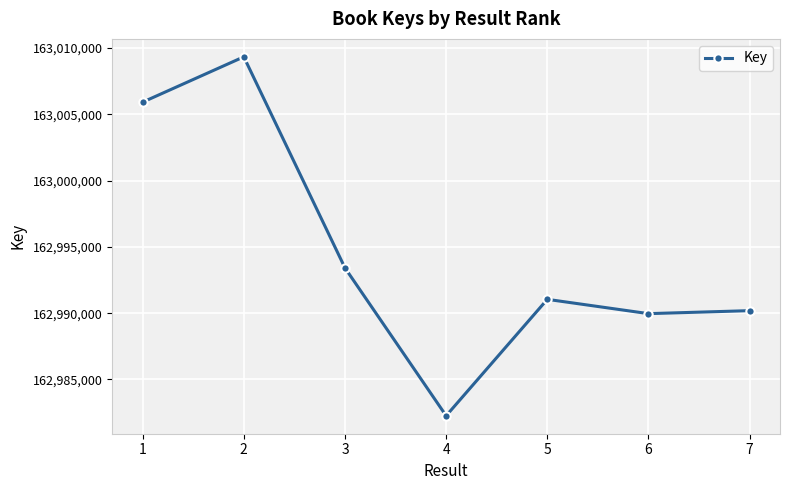

Reading right to left, list all the values displayed in this chart.

7=162990192	6=162989966	5=162991045	4=162982260	3=162993417	2=163009343	1=163005924